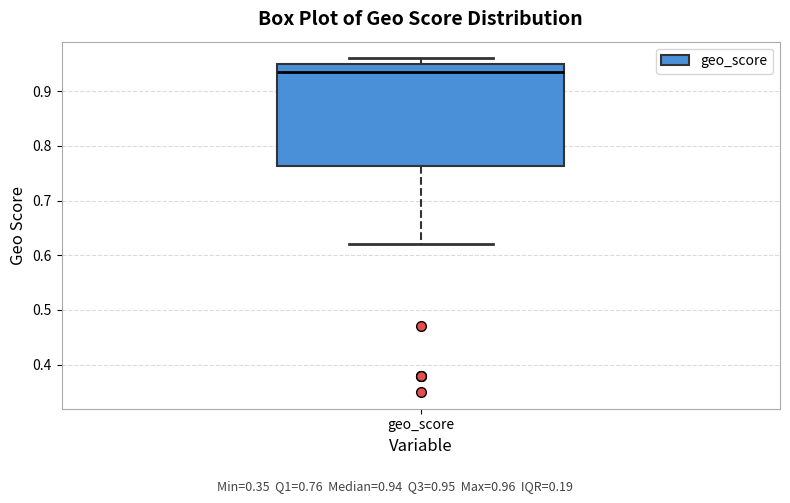

Read this box plot against the y-axis: the position of the median line, the range covered by the box, and the ends of both whiskers. The values are not printed on the chart, so give them approximately, as read against the axis.

median 0.94, box 0.76 to 0.95, whiskers 0.62 to 0.96